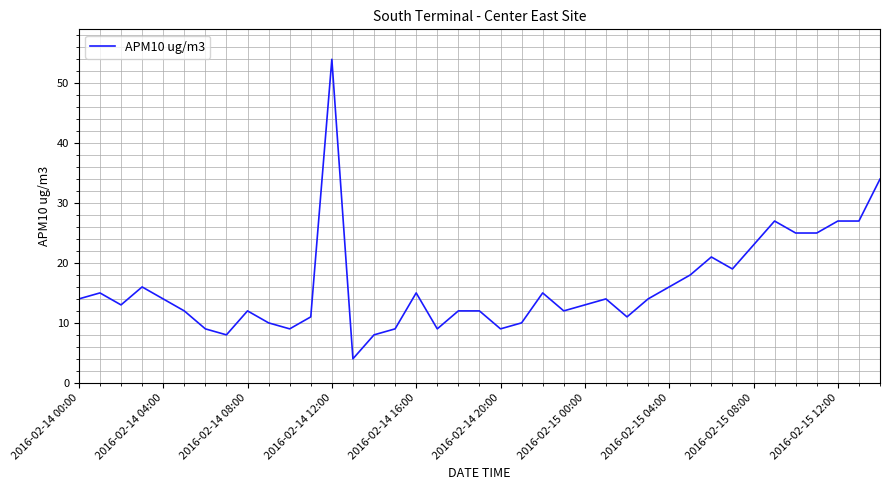

What is the difference between the maximum and minimum values?

50